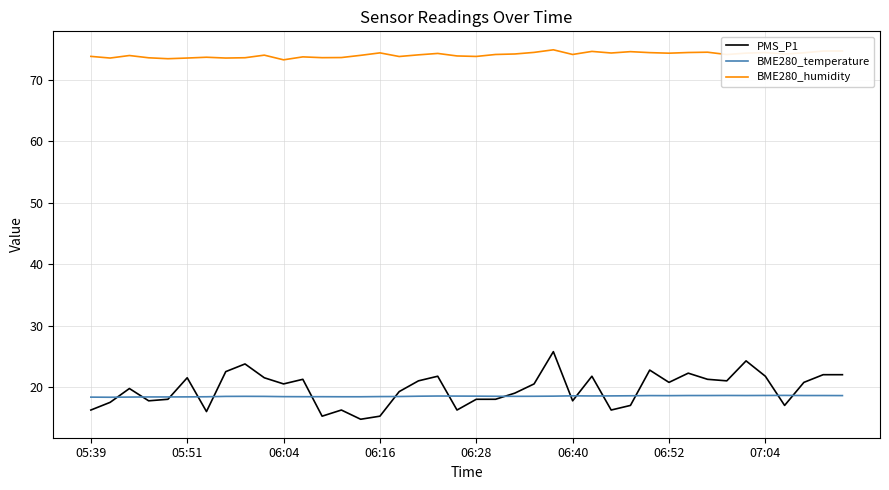

Rank the series by their maximum value, from lowest to highest.

BME280_temperature, PMS_P1, BME280_humidity